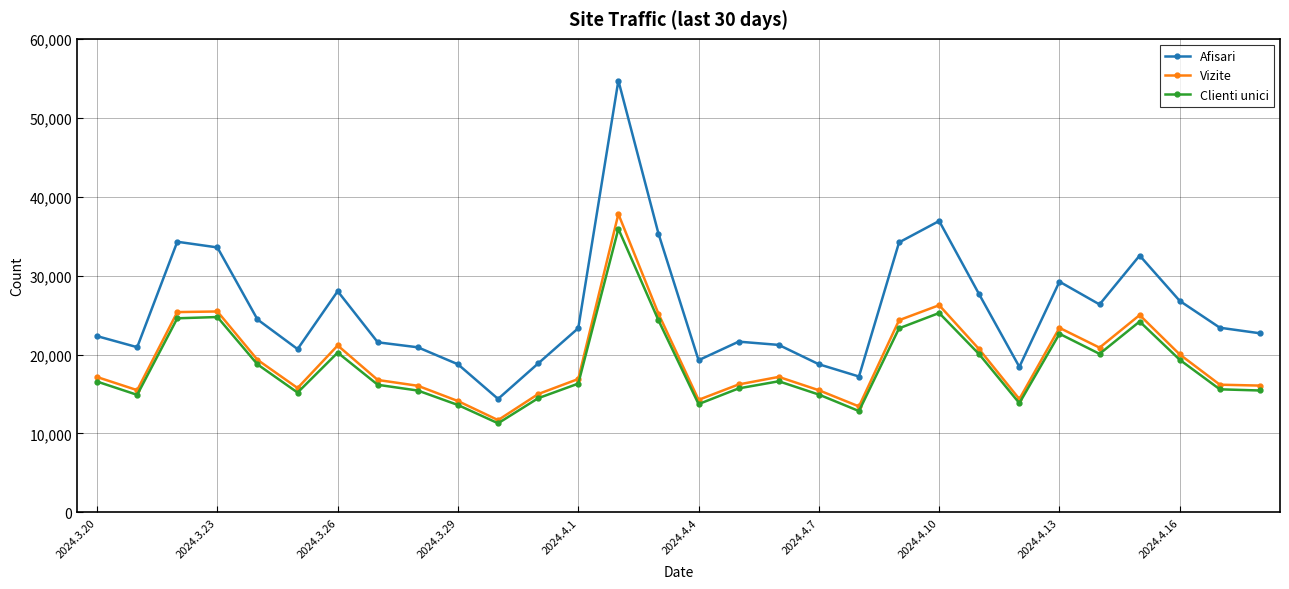

What is the lowest value of the Clienti unici series?

11283